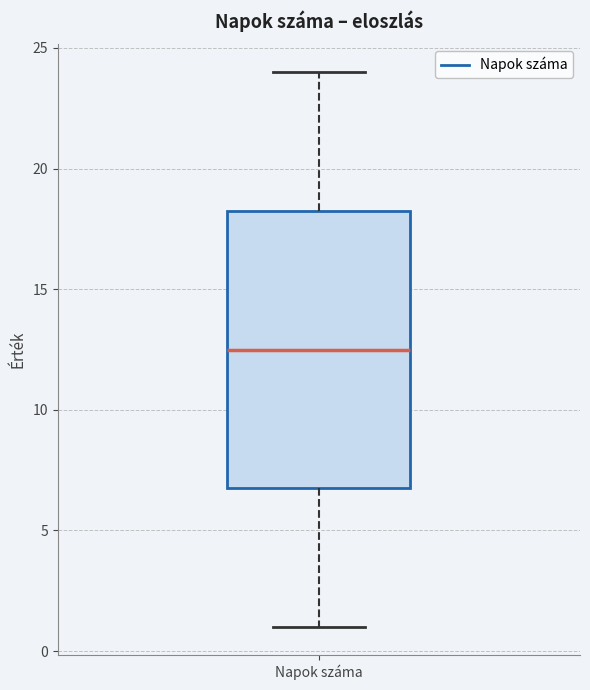

Read this box plot against the y-axis: the position of the median line, the range covered by the box, and the ends of both whiskers. The values are not printed on the chart, so give them approximately, as read against the axis.

median 12.5, box 7.0 to 18.5, whiskers 1.0 to 24.0